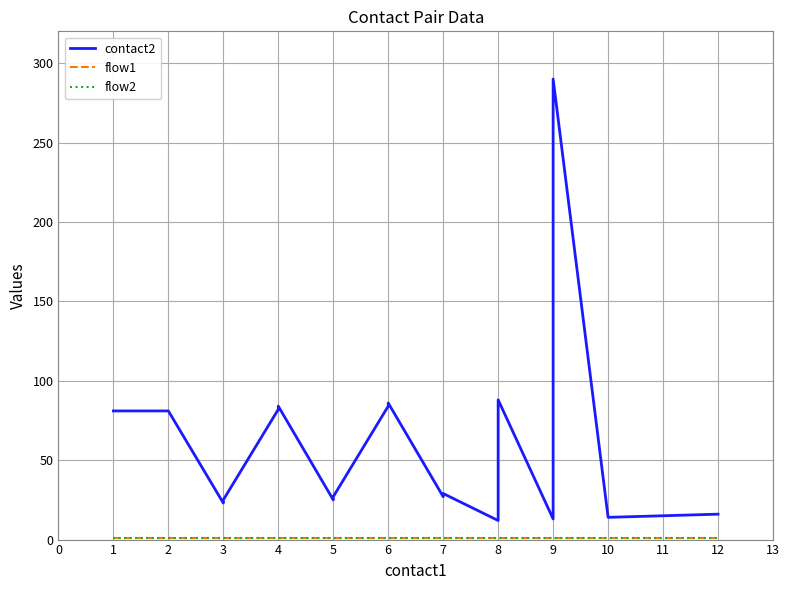

Reading right to left, what are all the values shown in this chart?

contact2: 16	15	14	290	13	88	31	12	29	27	86	84	27	25	84	82	25	23	81	81
flow1: 1	1	1	1	1	1	1	1	1	1	1	1	1	1	1	1	1	1	1	1
flow2: 1	1	1	1	1	1	1	1	1	1	1	1	1	1	1	1	1	1	1	1